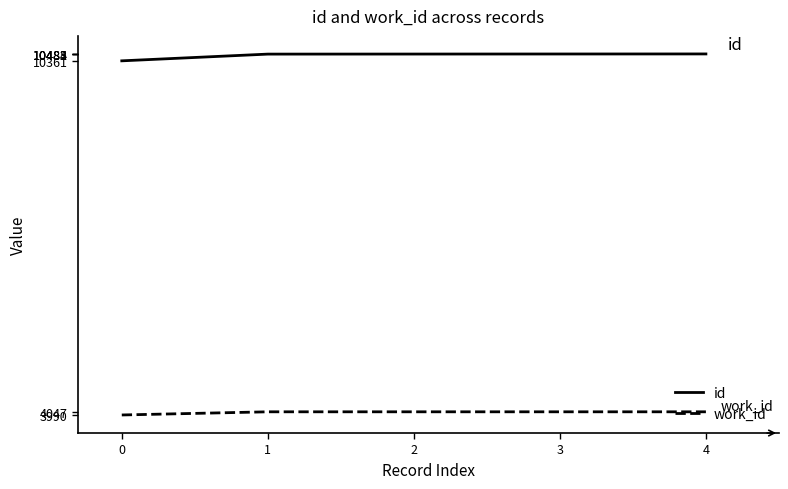

What is the minimum value for work_id?

3990